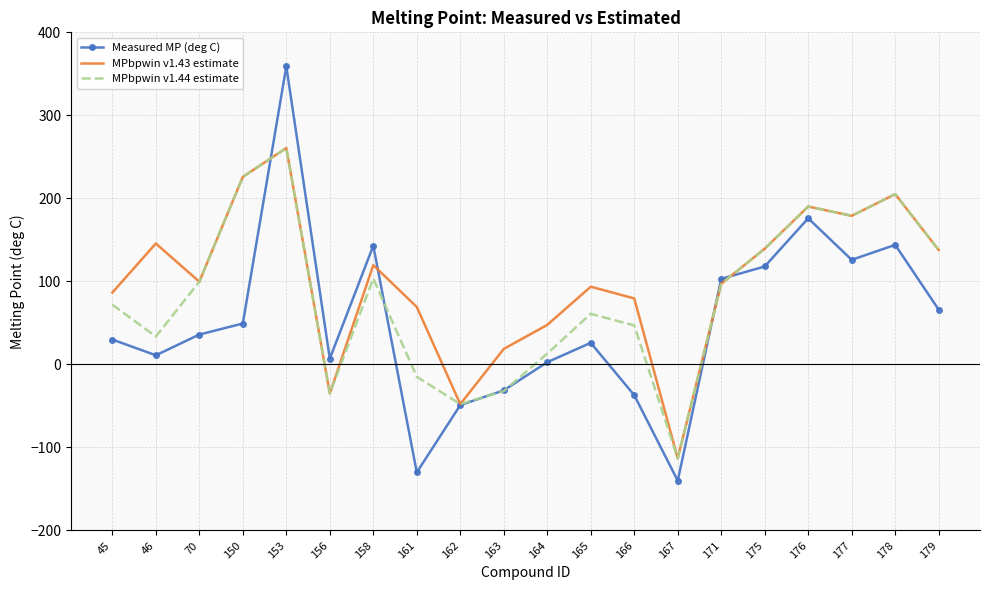

At which category does Measured MP (deg C) reach its first local valley?

46